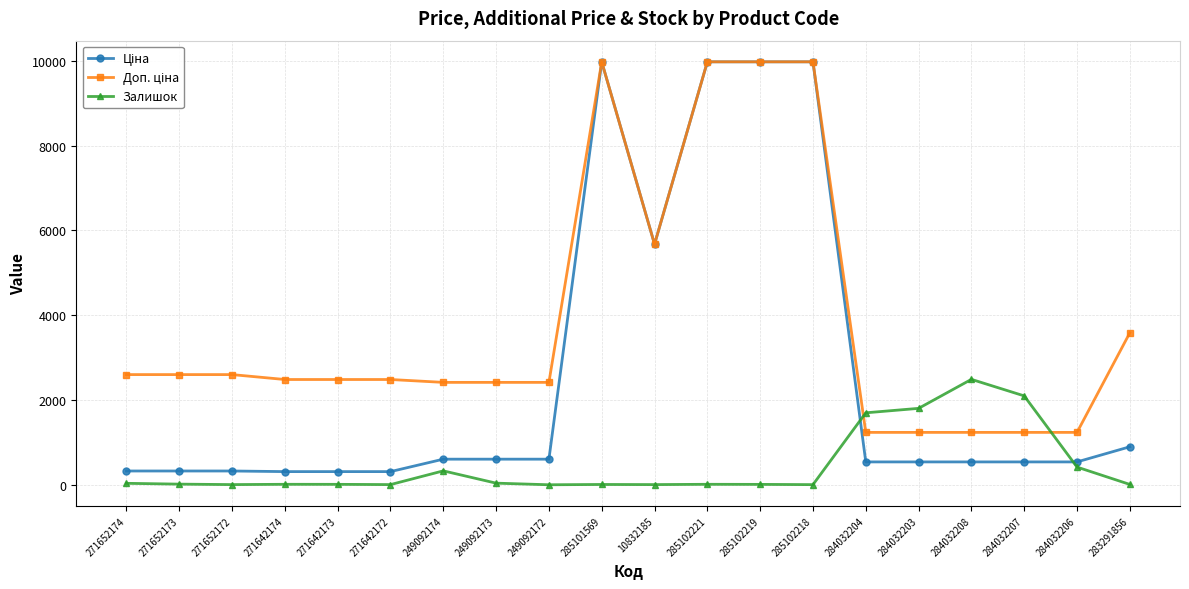

True or false: Залишок has more than 2 interior local peaks.

True